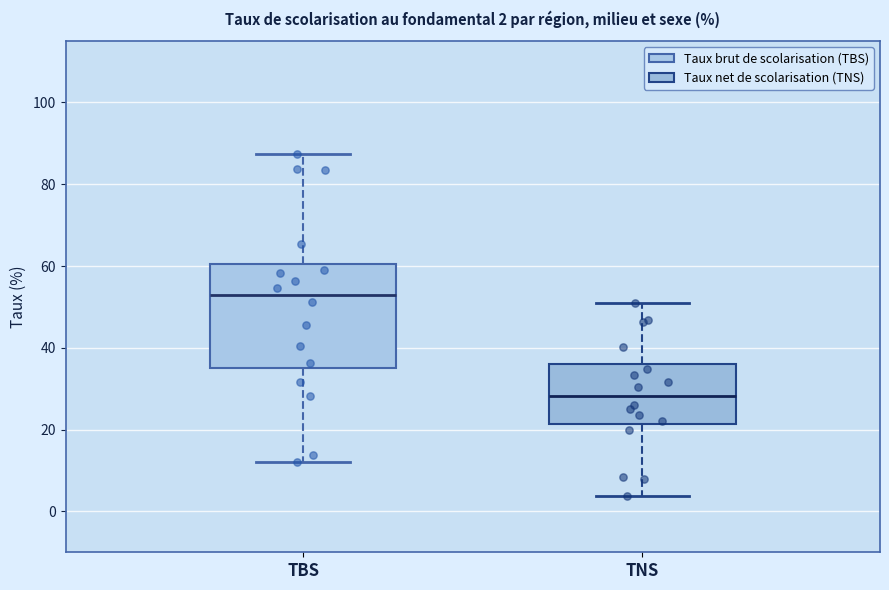

Comparing the boxes themselves (not the whiskers), which one is the tallest?

TBS